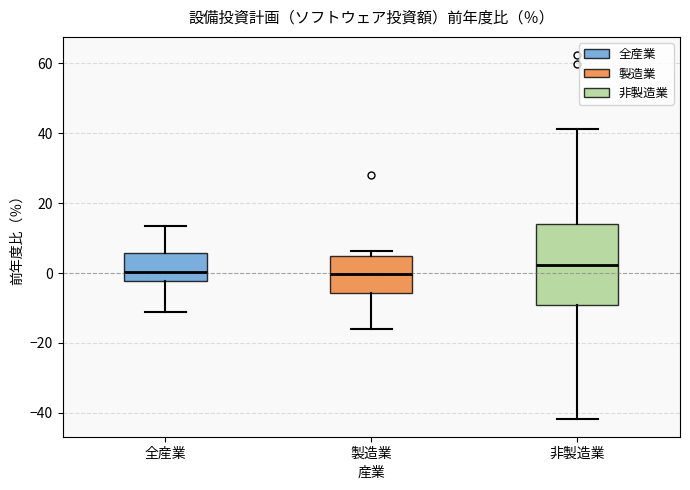

Where does the median line of the box for 全産業 sit on the y-axis? The values are not printed on the chart, so give them approximately, as read against the axis.

0